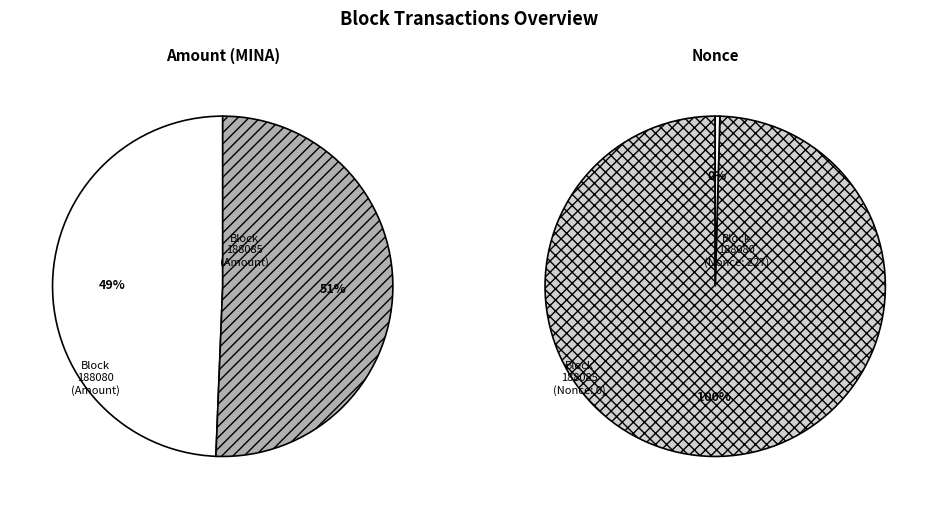

Count the number of slices in the pie.

2